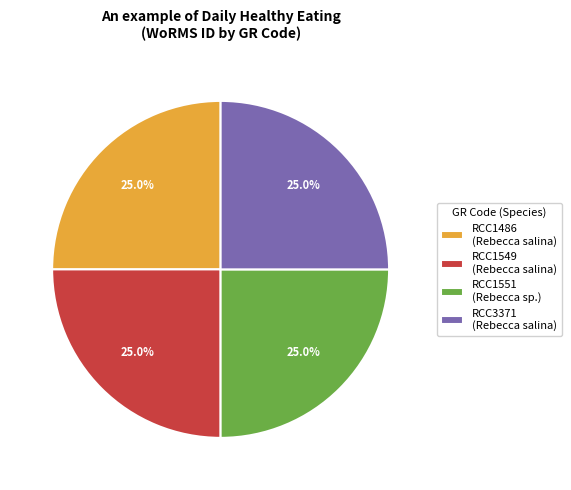

Is there a majority slice in this chart?

No